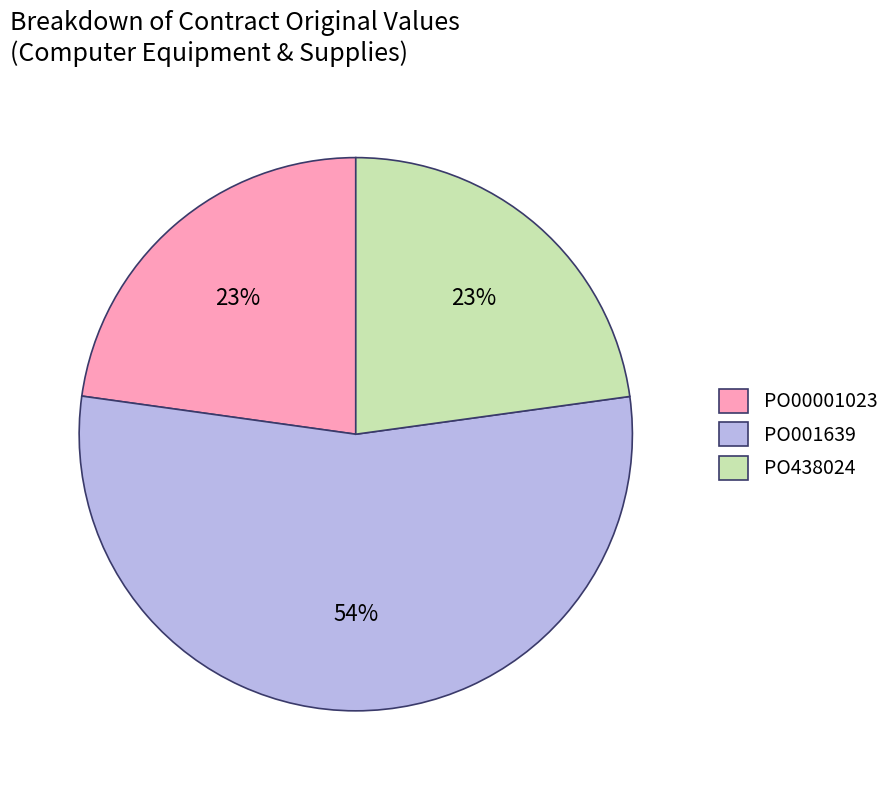

Count the number of slices in the pie.

3